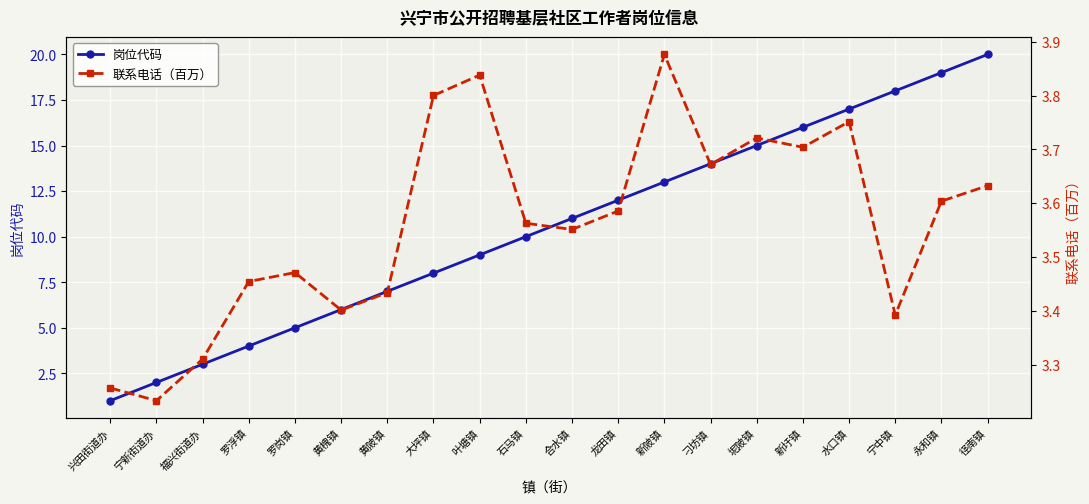

Reading left to right, list all the values displayed in this chart.

岗位代码: 兴田街道办=1.0	宁新街道办=2.0	福兴街道办=3.0	罗浮镇=4.0	罗岗镇=5.0	黄槐镇=6.0	黄陂镇=7.0	大坪镇=8.0	叶塘镇=9.0	石马镇=10.0	合水镇=11.0	龙田镇=12.0	新陂镇=13.0	刁坊镇=14.0	坭陂镇=15.0	新圩镇=16.0	水口镇=17.0	宁中镇=18.0	永和镇=19.0	径南镇=20.0
联系电话（百万）: 兴田街道办=3.3	宁新街道办=3.2	福兴街道办=3.3	罗浮镇=3.5	罗岗镇=3.5	黄槐镇=3.4	黄陂镇=3.4	大坪镇=3.8	叶塘镇=3.8	石马镇=3.6	合水镇=3.6	龙田镇=3.6	新陂镇=3.9	刁坊镇=3.7	坭陂镇=3.7	新圩镇=3.7	水口镇=3.8	宁中镇=3.4	永和镇=3.6	径南镇=3.6